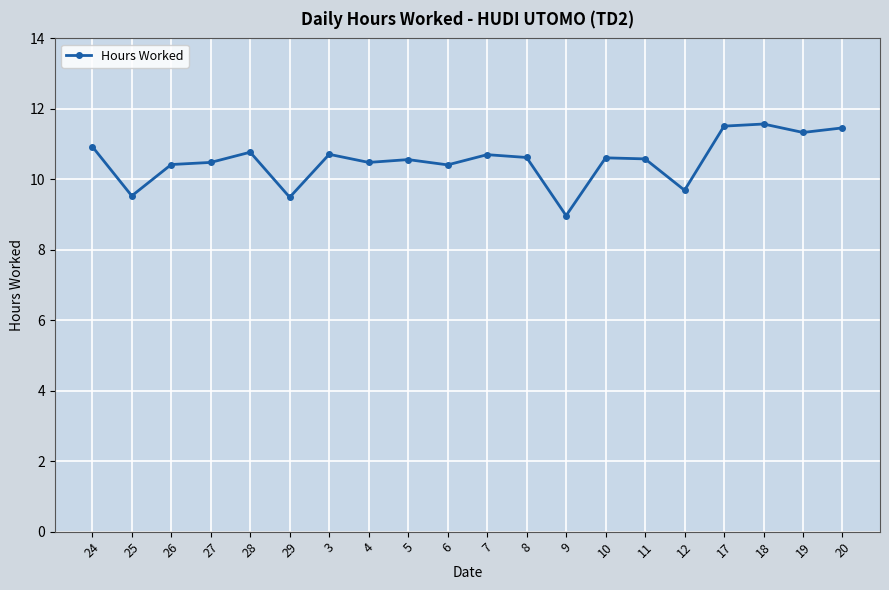

How many lines are shown in the chart?

1